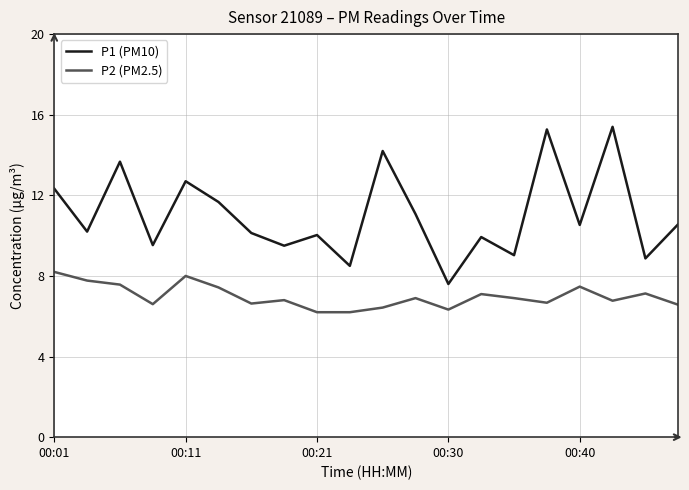

True or false: P1 (PM10) and P2 (PM2.5) intersect in this chart.

False